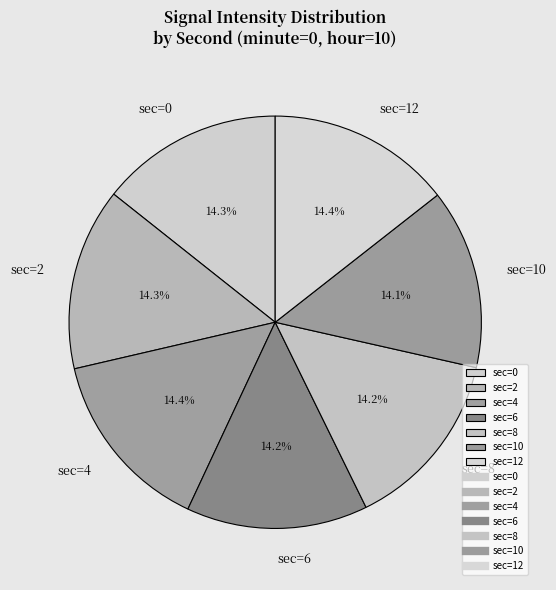

What percentage do sec=8 and sec=6 together represent?

28.4%